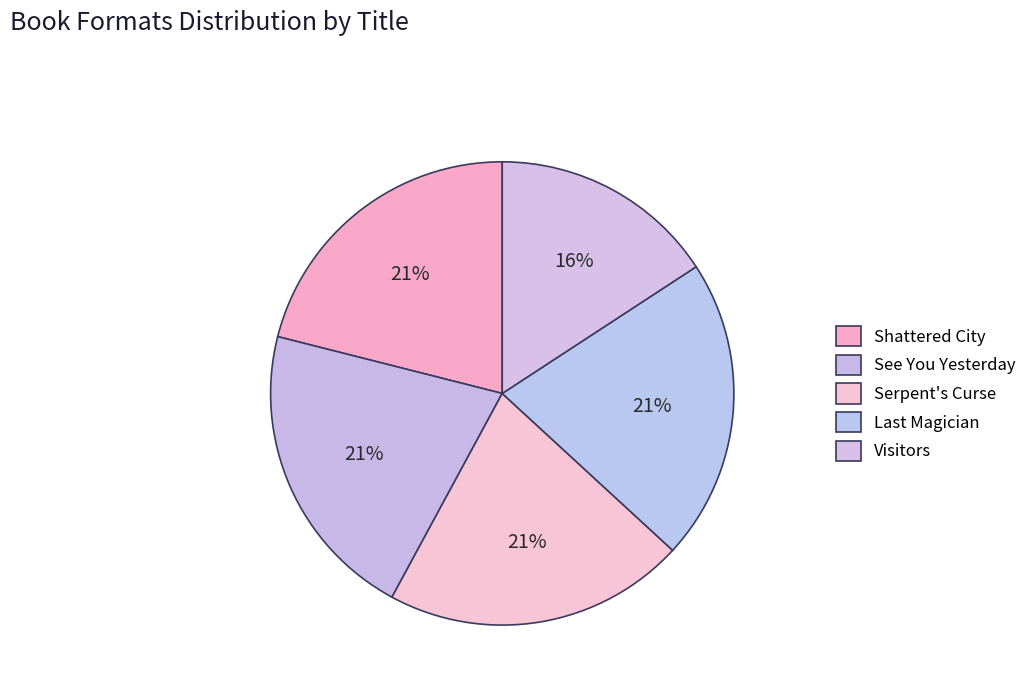

The See You Yesterday slice represents 9% of the pie. True or false?

False